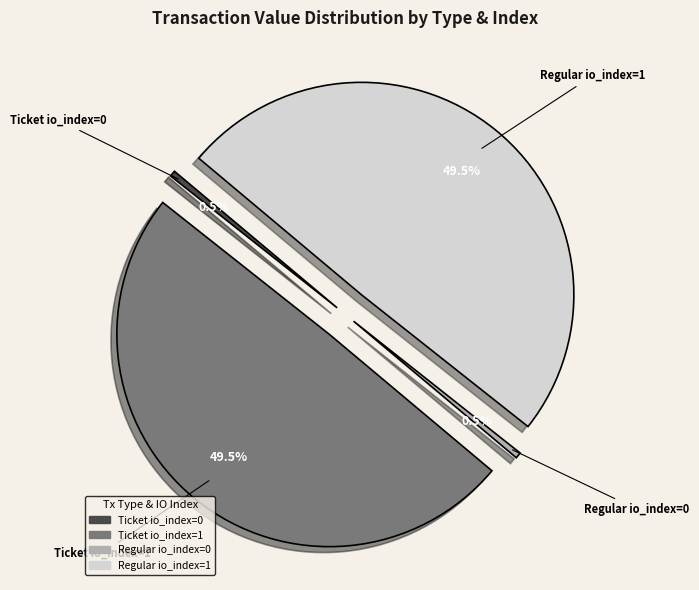

What is the total percentage of Ticket io_index=0 and Ticket io_index=1?

50.0%